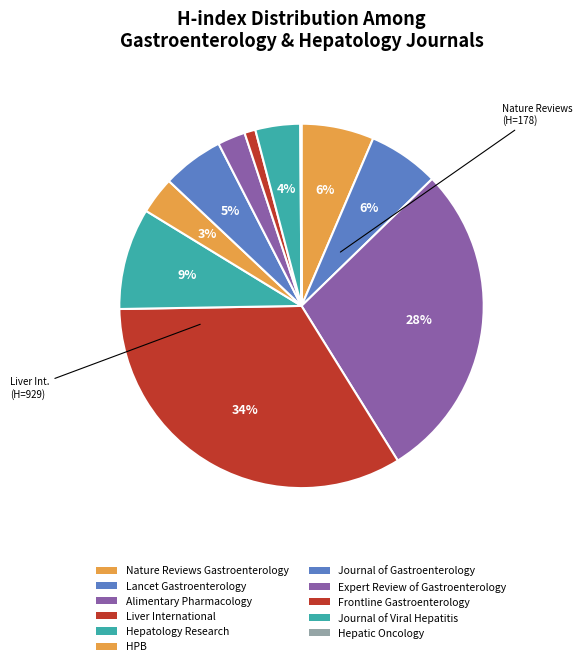

To the nearest percent, what portion does Lancet Gastroenterology represent?

6%